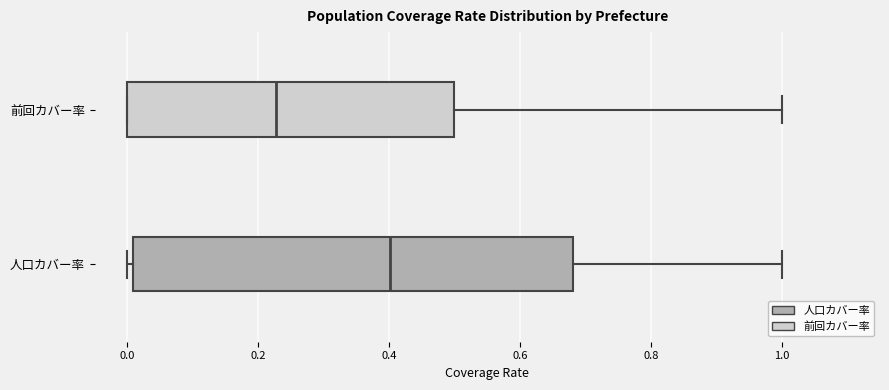

Reading bottom to top, transcribe this box plot: for each box, give where its median line is, the range the box spans, and where its two whiskers end, as read against the x-axis. The values are not printed on the chart, so give them approximately, as read against the axis.

人口カバー率: median 0.40, box 0.00 to 0.68, whiskers 0.00 (just left of the box's left edge) to 1.00
前回カバー率: median 0.22, box 0.00 to 0.50, whiskers 0.00 to 1.00